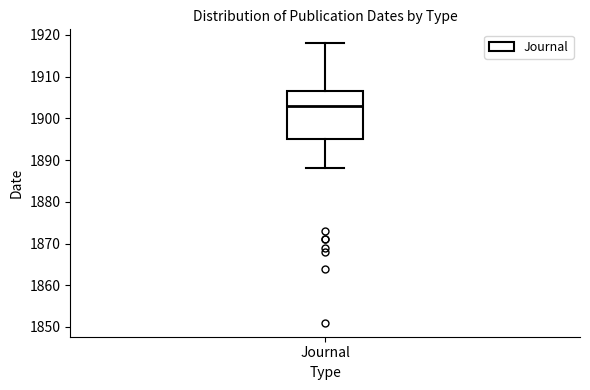

Transcribe this box plot: give where the median line is, the range the box spans, and where the two whiskers end, as read against the y-axis. The values are not printed on the chart, so give them approximately, as read against the axis.

median 1903, box 1895 to 1907, whiskers 1888 to 1918